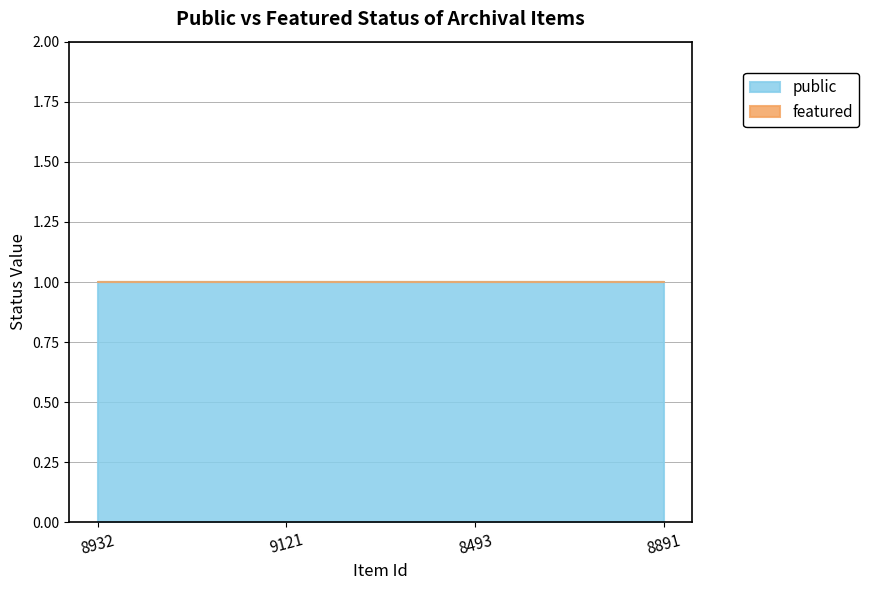

What is the total value across all series at 8891?

1